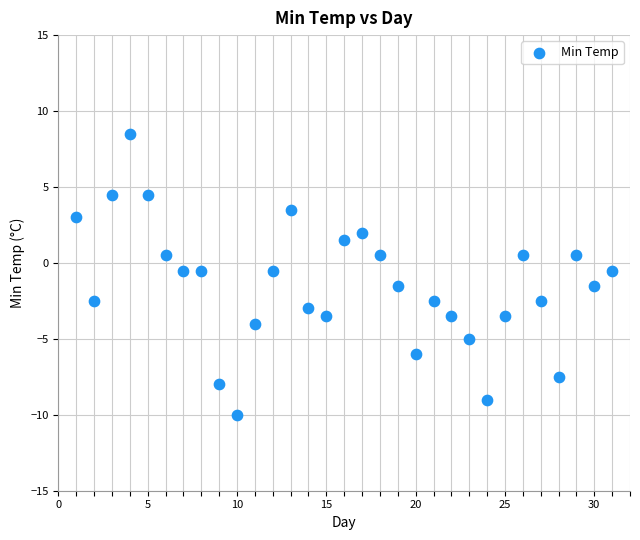

What is the range of X values (max minus min)?

30.0